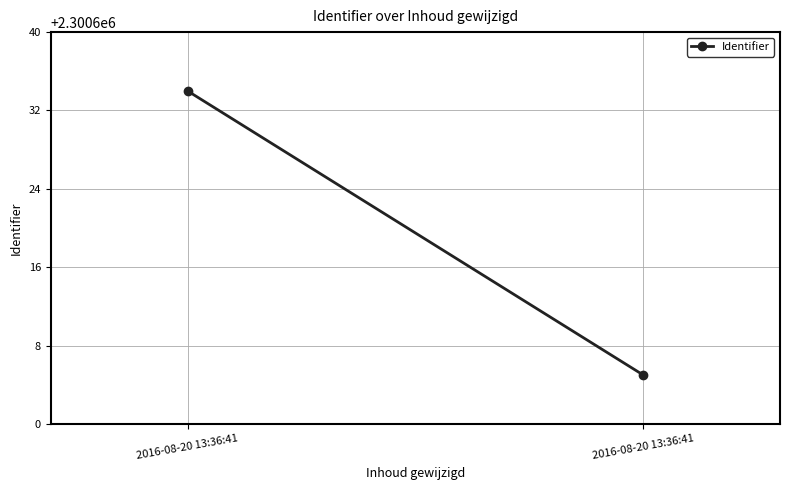

Which label corresponds to the largest value in the chart?

2016-08-20 13:36:41